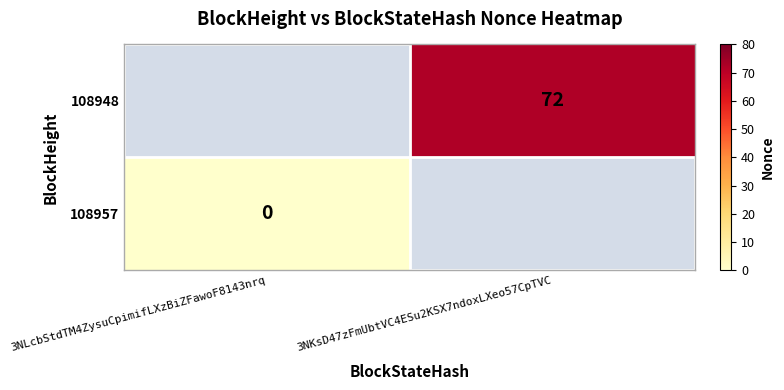

True or false: 108948 has a value of 103 at 3NKsD47zFmUbtVC4ESu2KSX7ndoxLXeo57CpTVC.

False